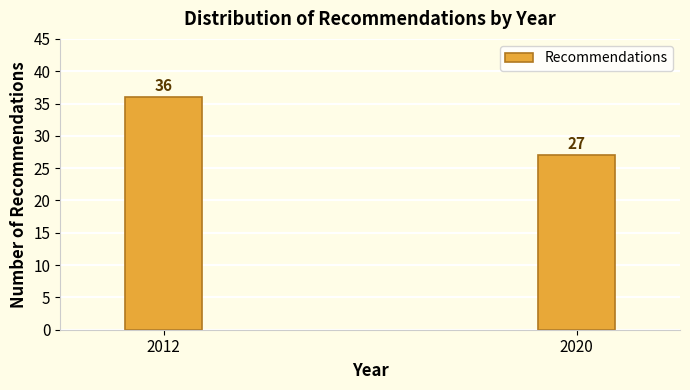

Reading left to right, transcribe all the data shown in this chart.

36	27